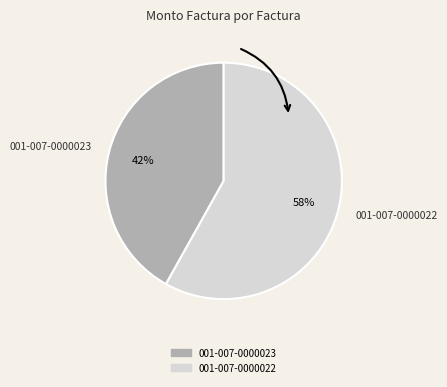

Between 001-007-0000023 and 001-007-0000022, which is larger?

001-007-0000022